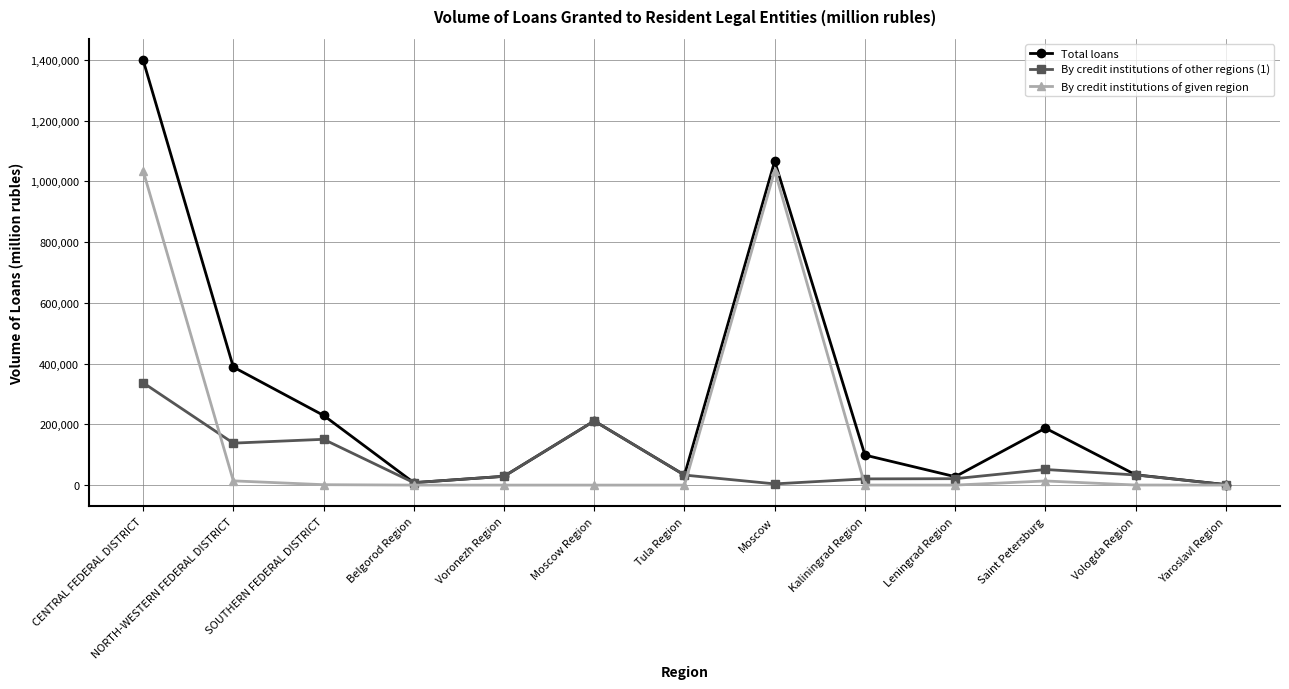

List the series in order of their peak value, highest first.

Total loans, By credit institutions of given region, By credit institutions of other regions (1)